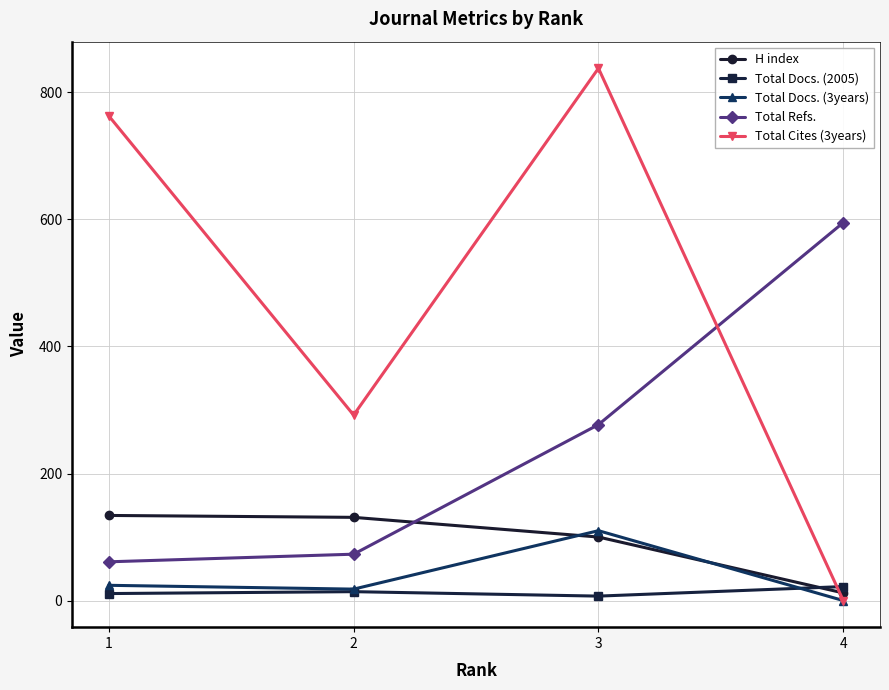

Where do H index and Total Cites (3years) first cross each other?

3 and 4